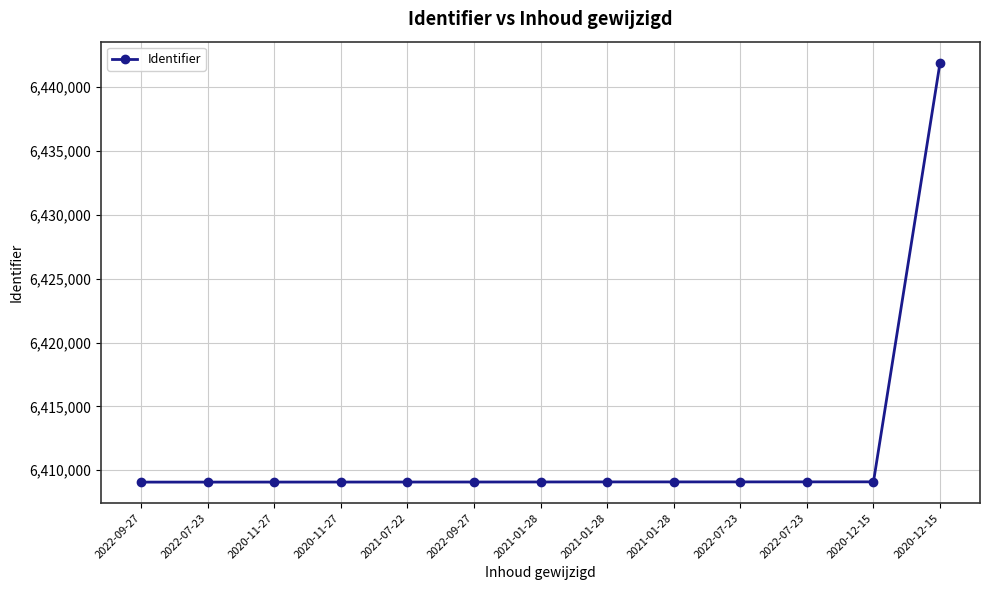

How many lines are shown in the chart?

1